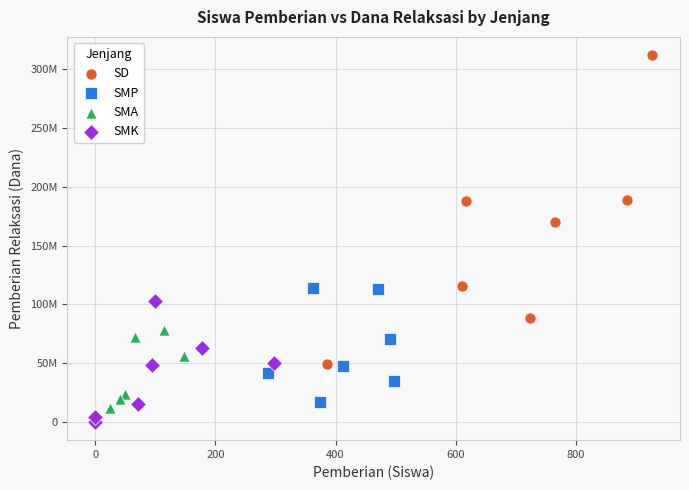

Which series has the largest Y range (max minus min)?

SD